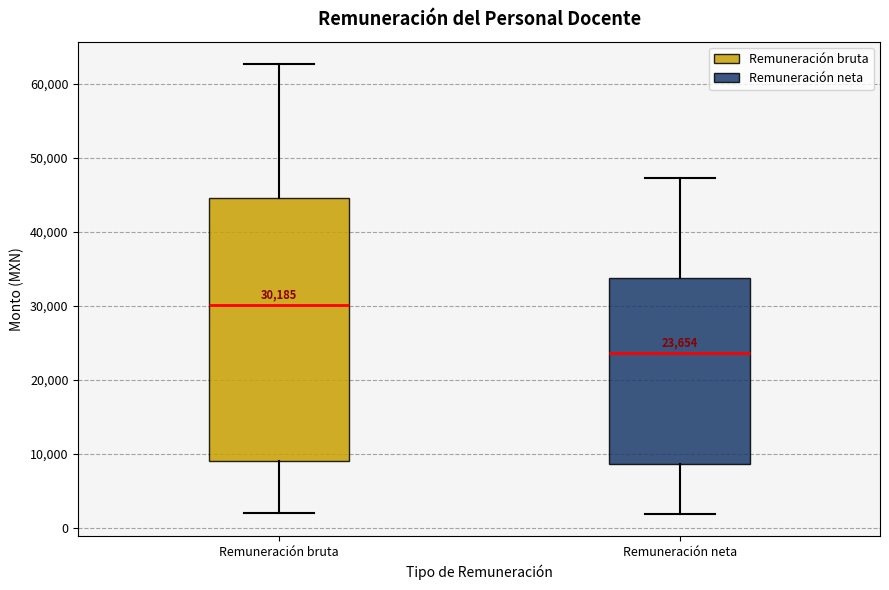

Comparing the boxes themselves (not the whiskers), which one is the tallest?

Remuneración bruta